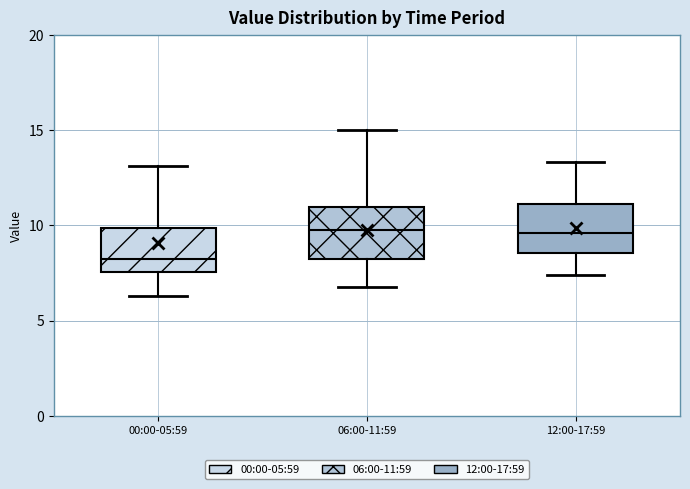

Where is the upper edge of the box for 06:00-11:59 on the y-axis? The values are not printed on the chart, so give them approximately, as read against the axis.

11.0